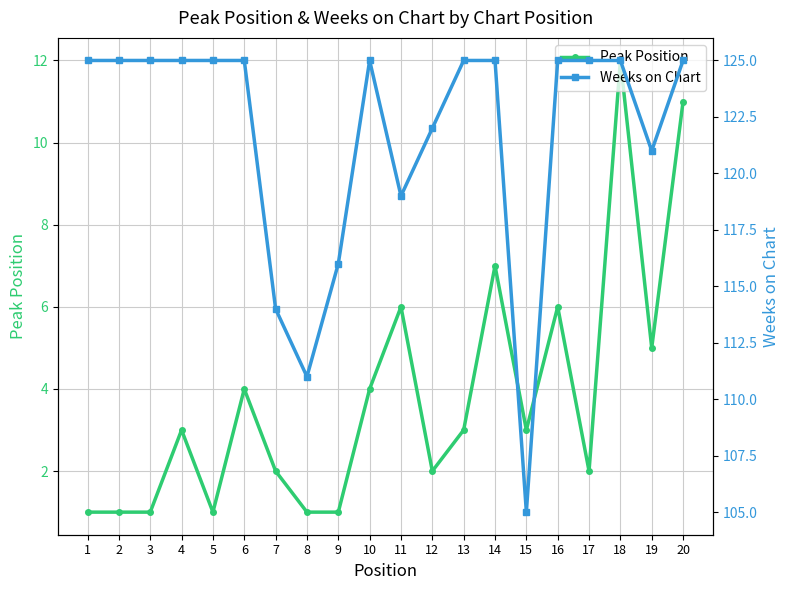

Is the value of Weeks on Chart at 20 greater than the value of Peak Position at 16?

Yes